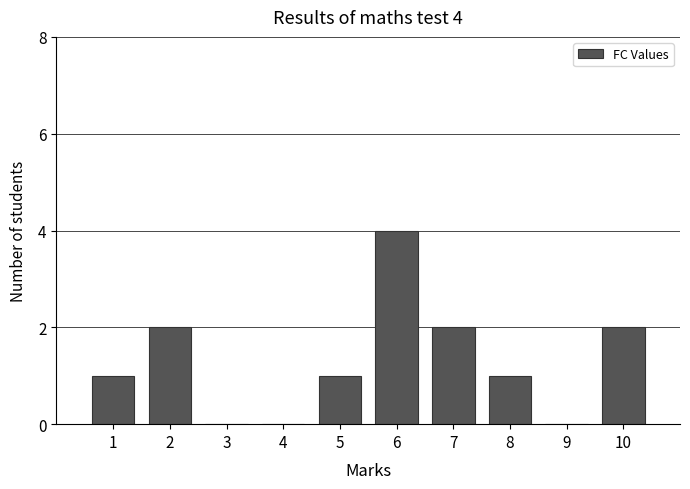

Reading left to right, what are all the values shown in this chart?

1=1	2=2	3=0	4=0	5=1	6=4	7=2	8=1	9=0	10=2